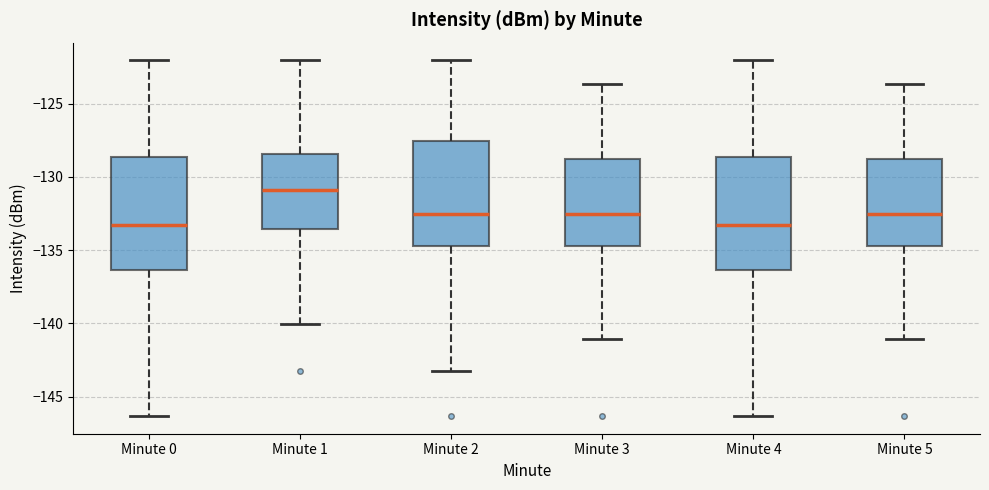

Where is the upper edge of the box for Minute 4 on the y-axis? The values are not printed on the chart, so give them approximately, as read against the axis.

-128.5